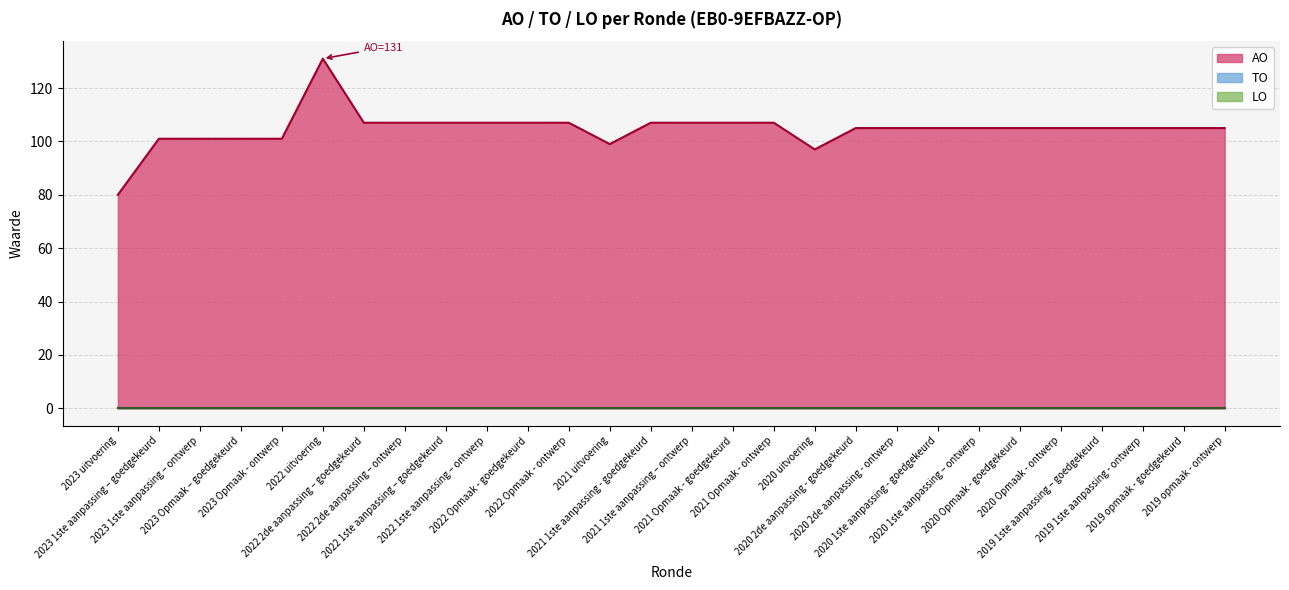

Is it true that AO equals 105 at 2019 1ste aanpassing - ontwerp?

True